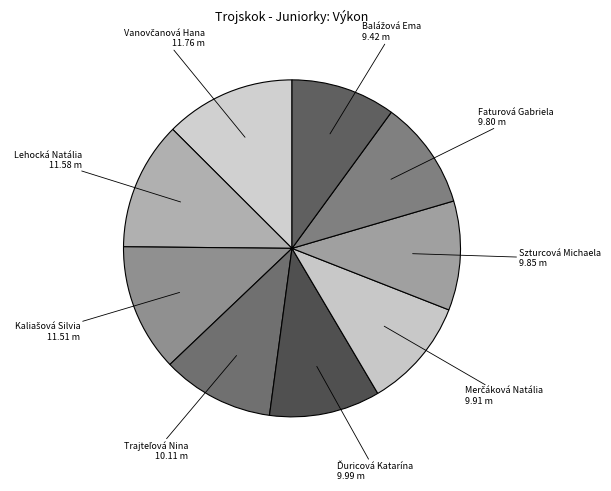

Is there any slice that represents more than half of the pie?

No